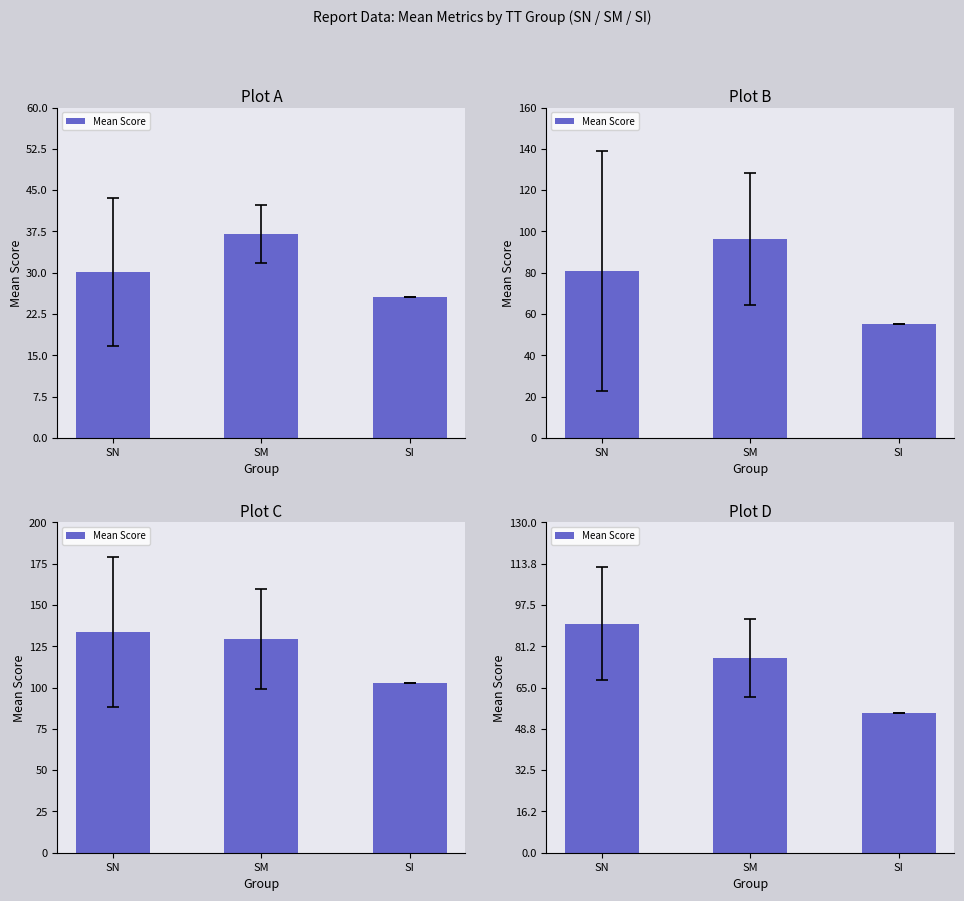

Is it true that the value at SM is 48.3?

False